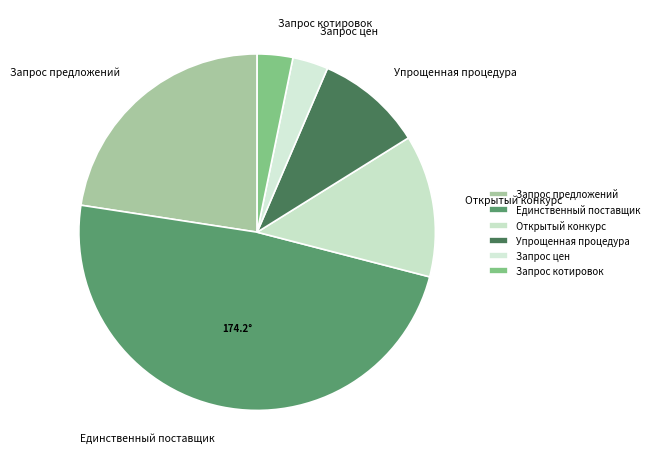

The Единственный поставщик slice represents 36% of the pie. True or false?

False